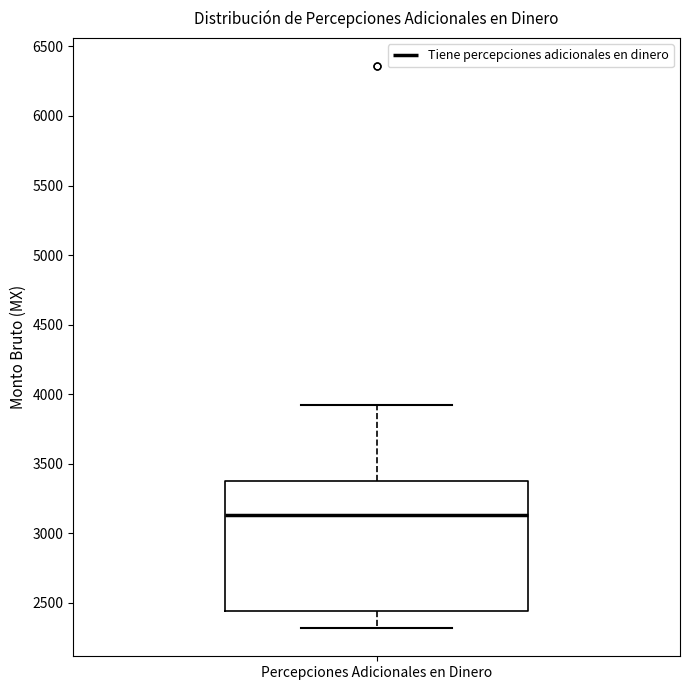

Read this box plot against the y-axis: the position of the median line, the range covered by the box, and the ends of both whiskers. The values are not printed on the chart, so give them approximately, as read against the axis.

median 3150, box 2450 to 3400, whiskers 2300 to 3900